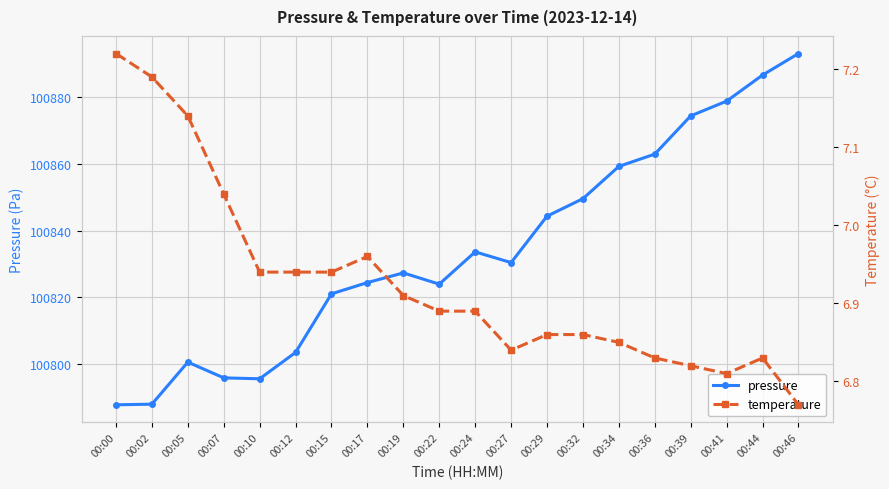

Is the value of temperature at 00:44 greater than the value of pressure at 00:10?

No